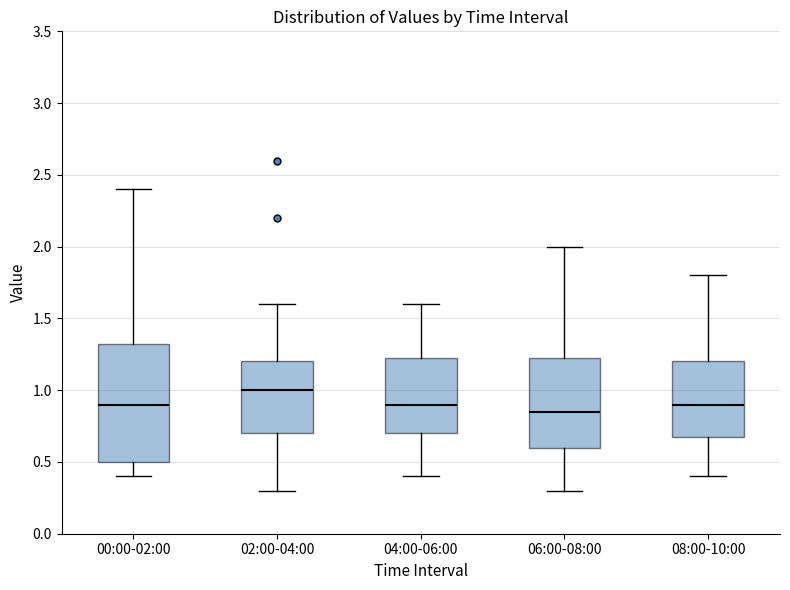

Reading left to right, read every box against the y-axis: the position of its median line, the range the box covers, and the ends of its whiskers. The values are not printed on the chart, so give them approximately, as read against the axis.

00:00-02:00: median 0.90, box 0.50 to 1.35, whiskers 0.40 to 2.40
02:00-04:00: median 1.00, box 0.70 to 1.20, whiskers 0.30 to 1.60
04:00-06:00: median 0.90, box 0.70 to 1.25, whiskers 0.40 to 1.60
06:00-08:00: median 0.85, box 0.60 to 1.25, whiskers 0.30 to 2.00
08:00-10:00: median 0.90, box 0.70 to 1.20, whiskers 0.40 to 1.80